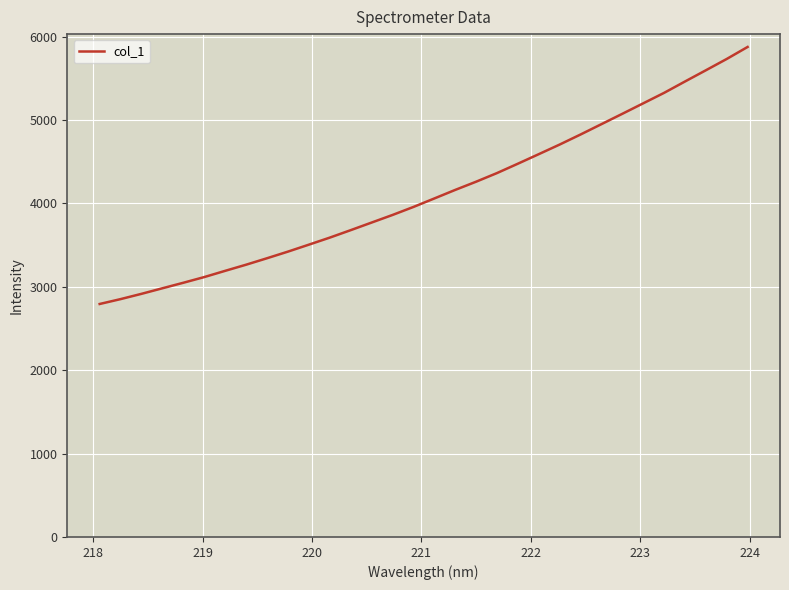

Is this an area chart (filled region under the line)?

No